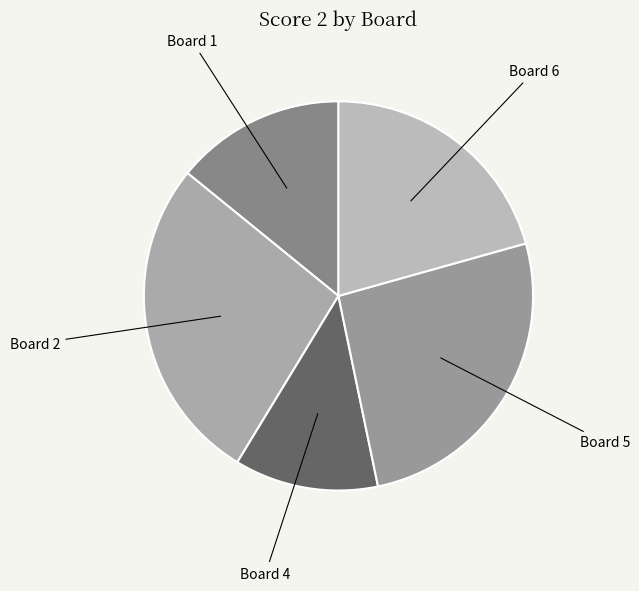

Count the number of slices in the pie.

5